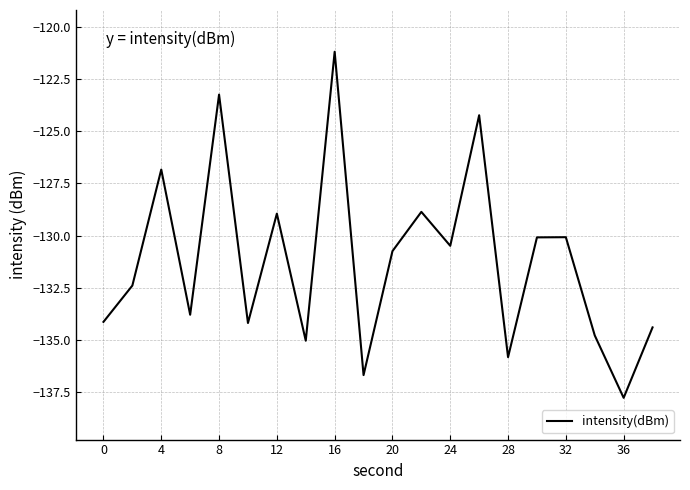

What is the smallest value displayed?

-137.8